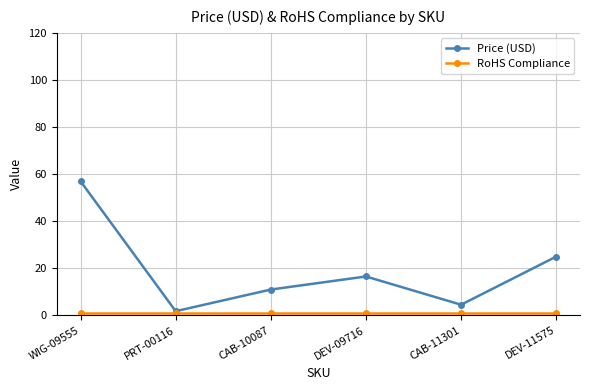

What is the label of the 6th point from the left?

DEV-11575